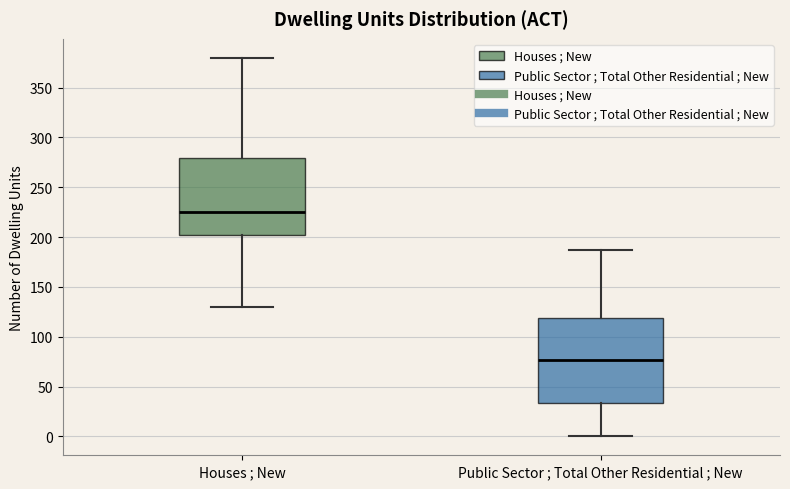

Reading left to right, read every box against the y-axis: the position of its median line, the range the box covers, and the ends of its whiskers. The values are not printed on the chart, so give them approximately, as read against the axis.

Houses ; New: median 225, box 200 to 280, whiskers 130 to 380
Public Sector ; Total Other Residential ; New: median 75, box 35 to 120, whiskers 0 to 185